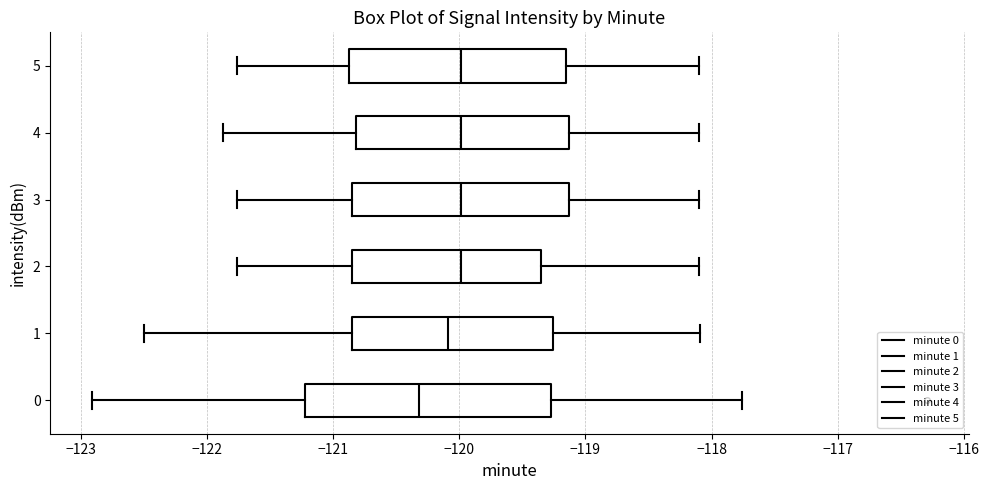

Which box's median line is the furthest to the left?

0